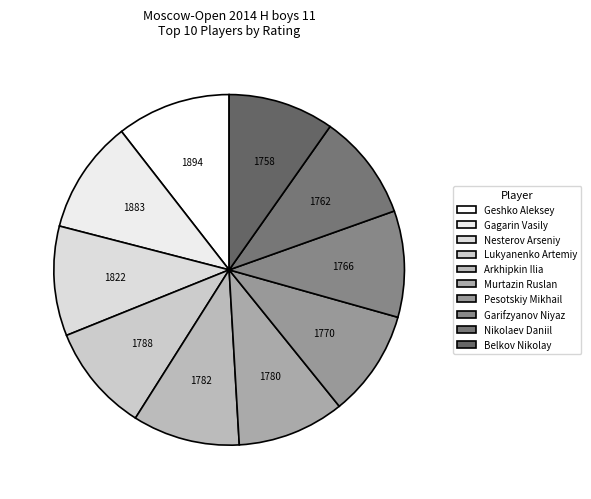

How many slices are in this pie chart?

10